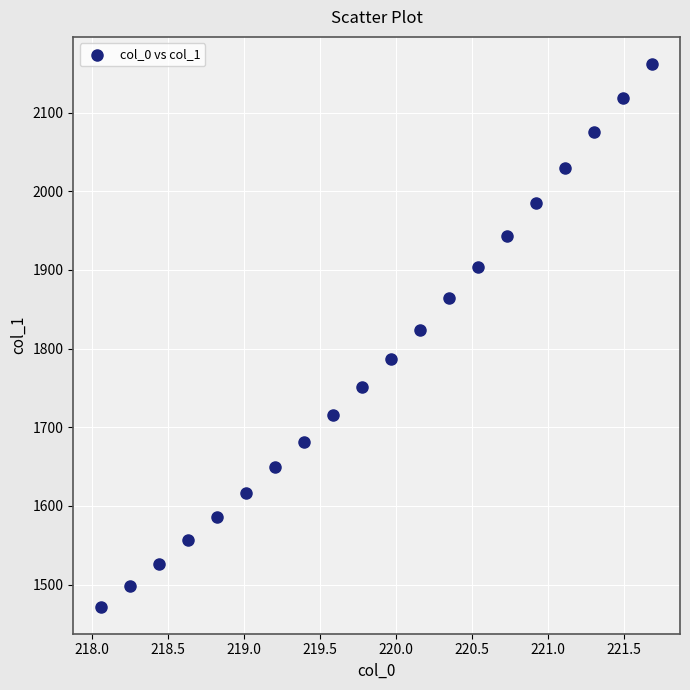

What Y value in the scatter plot is closest to 1816?

1823.7